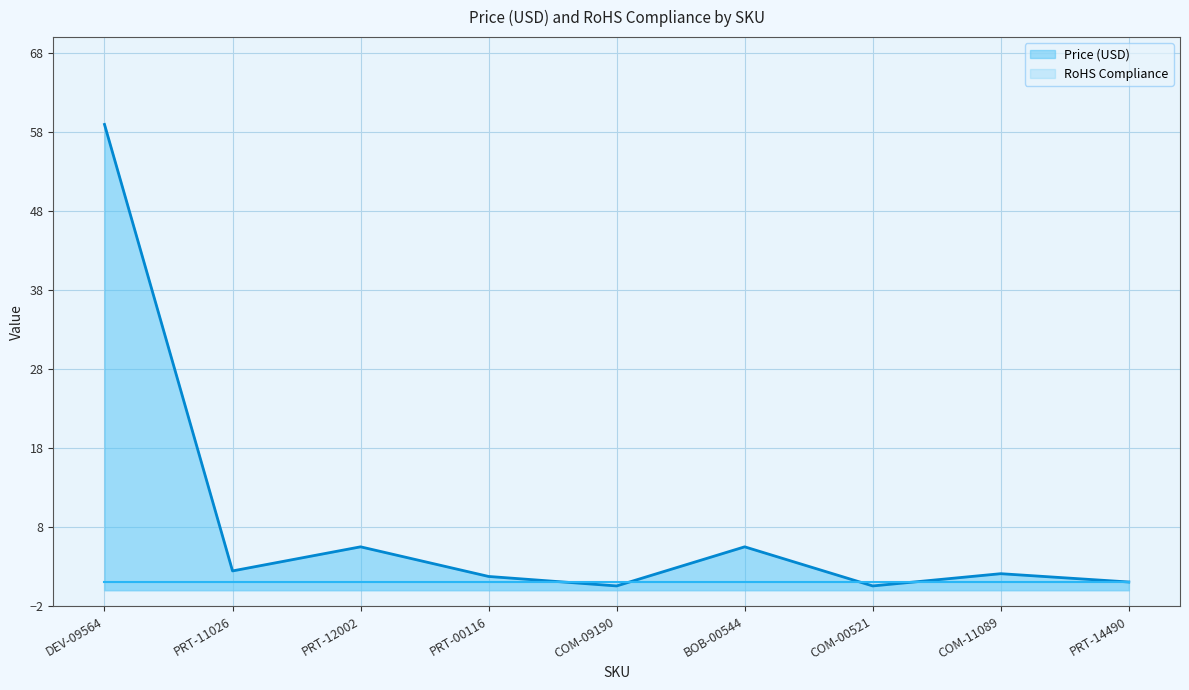

List the labels in order of value, smallest first.

COM-09190, COM-00521, PRT-14490, PRT-00116, COM-11089, PRT-11026, PRT-12002, BOB-00544, DEV-09564